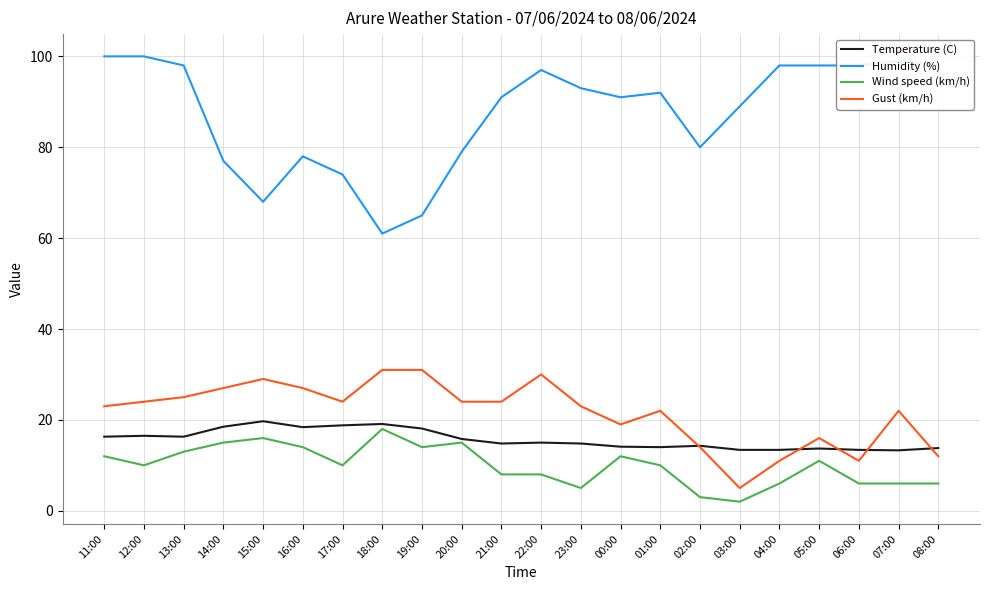

Is the value of Wind speed (km/h) at 16:00 greater than the value of Gust (km/h) at 19:00?

No